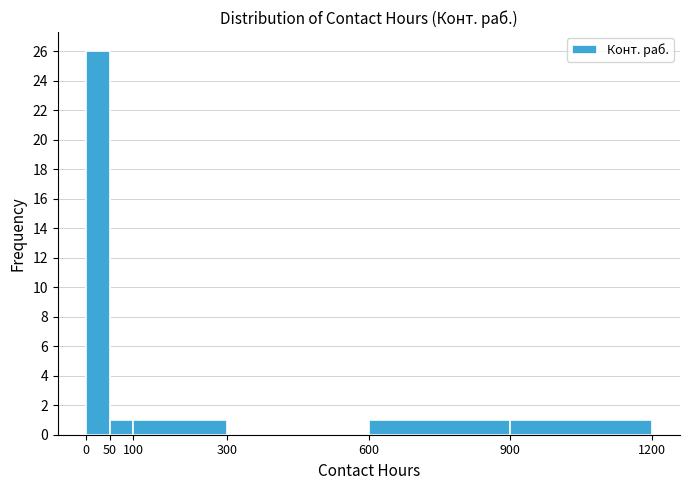

Reading left to right, list every bar in this chart as the range it spans on the x-axis followed by its height. The values are not printed on the chart, so give them approximately, as read against the axis.

0 to 50: 26
50 to 100: 1
100 to 300: 1
300 to 600: 0
600 to 900: 1
900 to 1200: 1